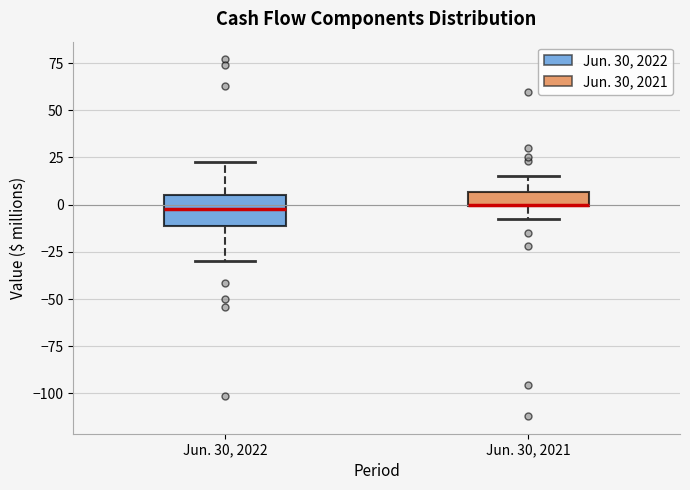

Reading left to right, read every box against the y-axis: the position of its median line, the range the box covers, and the ends of its whiskers. The values are not printed on the chart, so give them approximately, as read against the axis.

Jun. 30, 2022: median 0, box -10 to 5, whiskers -30 to 25
Jun. 30, 2021: median 0 (drawn on the box's lower edge), box 0 to 5, whiskers -5 to 15